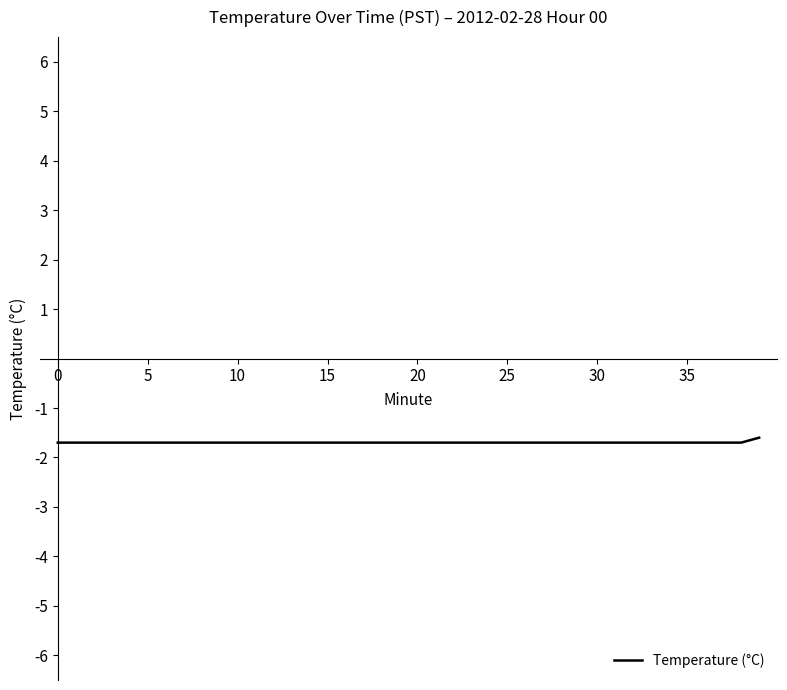

What is the difference between the maximum and second lowest values?

0.1